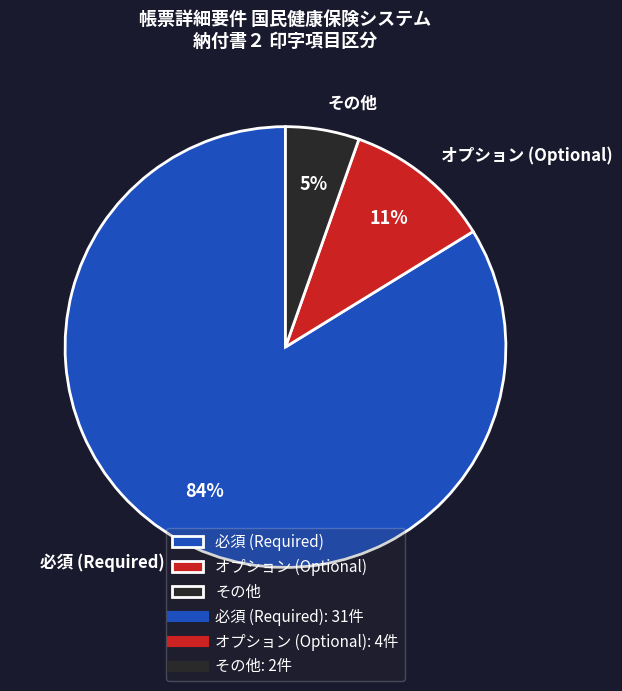

Does 必須 (Required) account for over 50% of the chart?

Yes